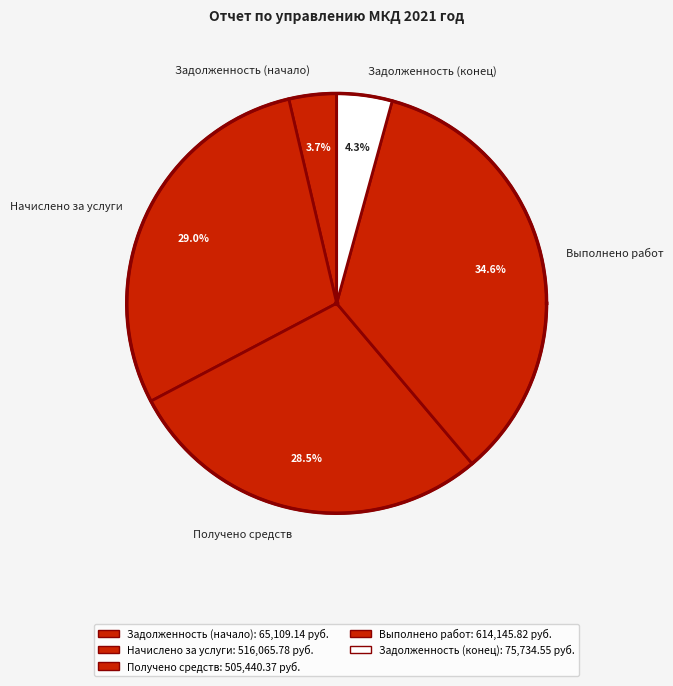

What is the ratio of the value at Получено средств to the value at Начислено за услуги?

1.0